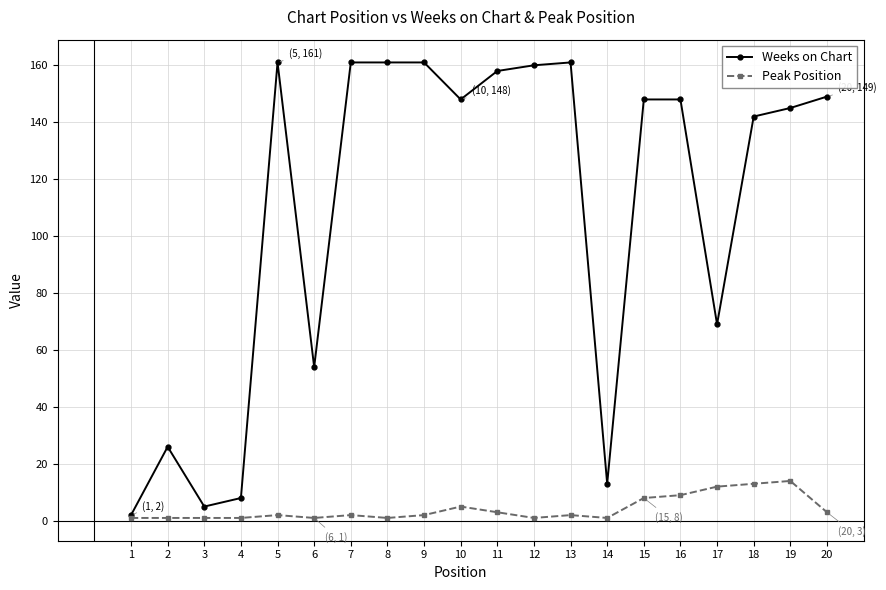

Is this an area chart (filled region under the line)?

No